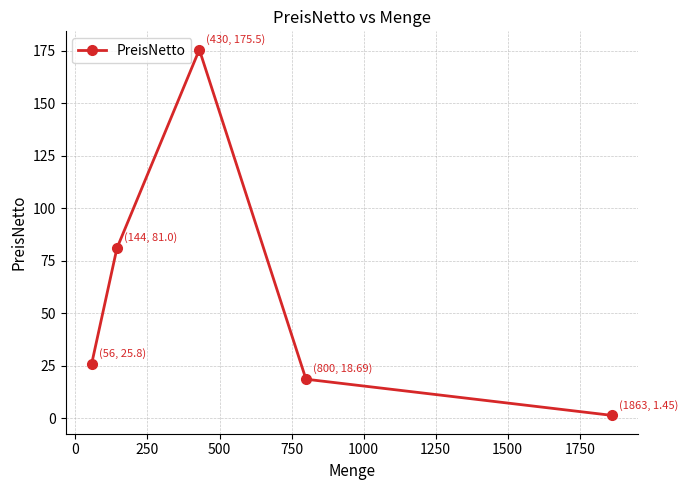

What is the greatest value displayed?

175.5